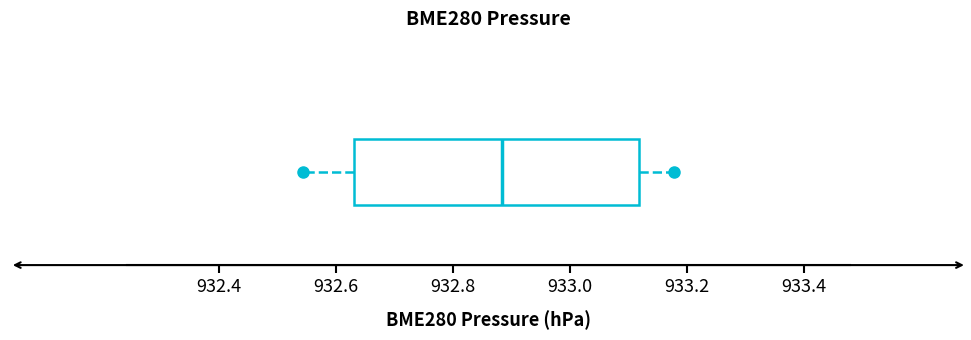

Where does the right whisker of the box end on the x-axis? The values are not printed on the chart, so give them approximately, as read against the axis.

933.18